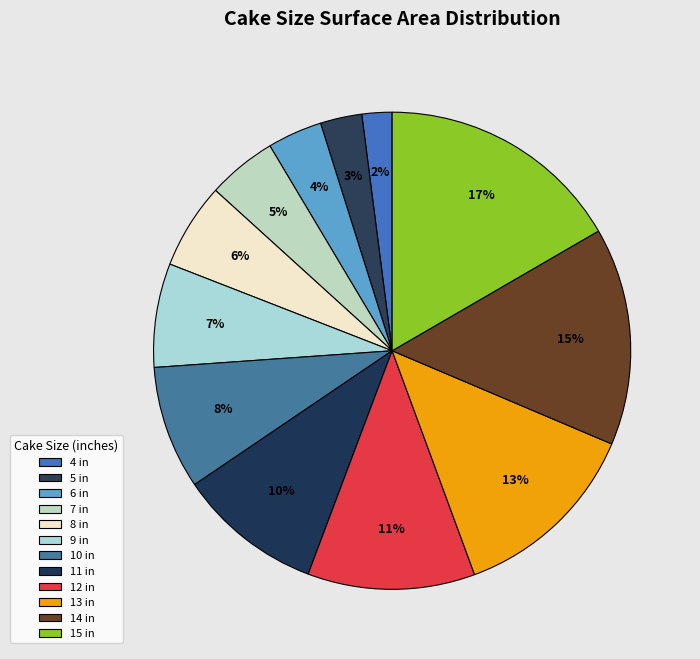

Is 12 the majority of the pie?

No